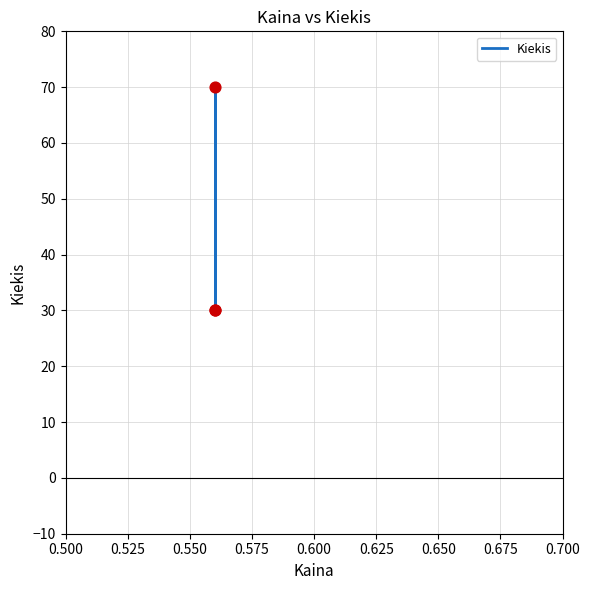

Between 0.500 and 0.550, which is larger?

0.500